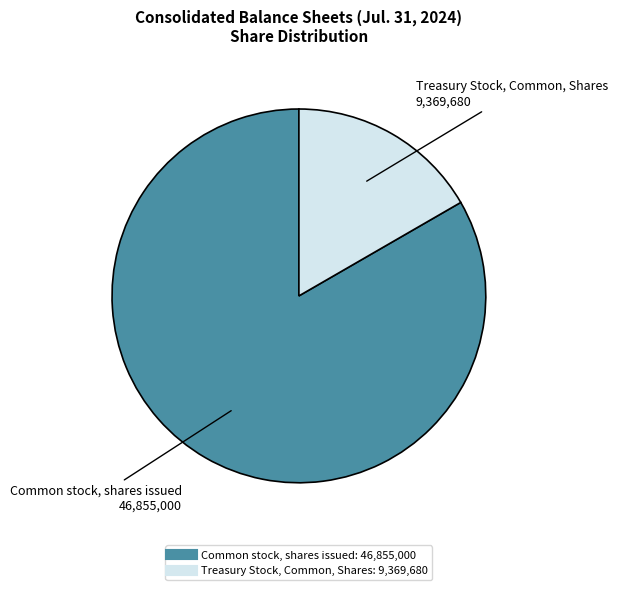

Rank the categories by value from lowest to highest.

Treasury Stock, Common, Shares, Common stock, shares issued